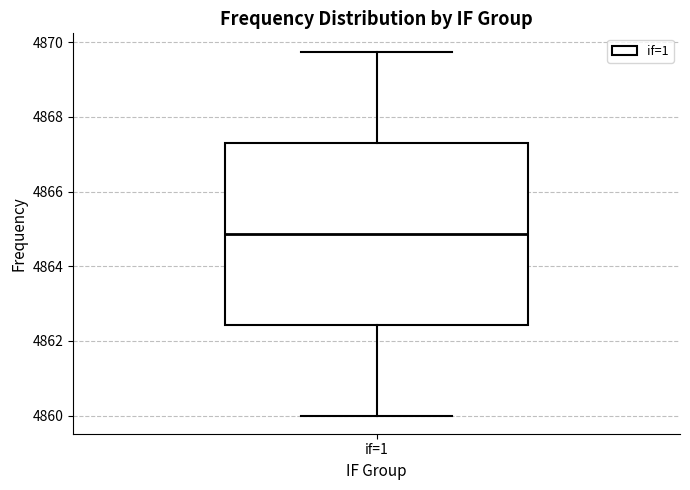

Transcribe this box plot: give where the median line is, the range the box spans, and where the two whiskers end, as read against the y-axis. The values are not printed on the chart, so give them approximately, as read against the axis.

median 4864.8, box 4862.4 to 4867.4, whiskers 4860.0 to 4869.8